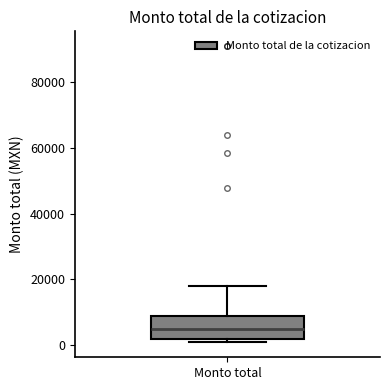

Where does the upper whisker of the box for Monto total end on the y-axis? The values are not printed on the chart, so give them approximately, as read against the axis.

18000